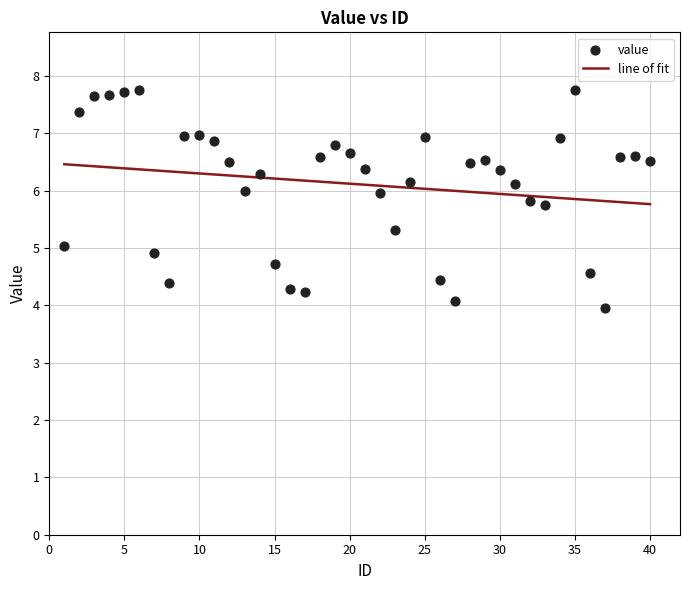

What is the range of X values (max minus min)?

39.0